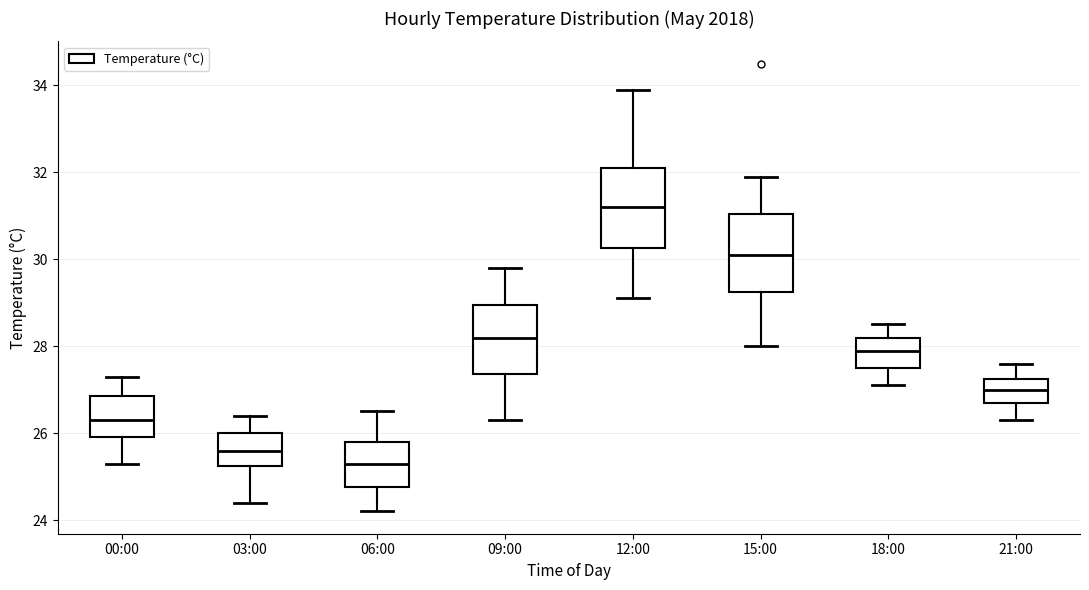

Where is the lower edge of the box for 18:00 on the y-axis? The values are not printed on the chart, so give them approximately, as read against the axis.

27.6